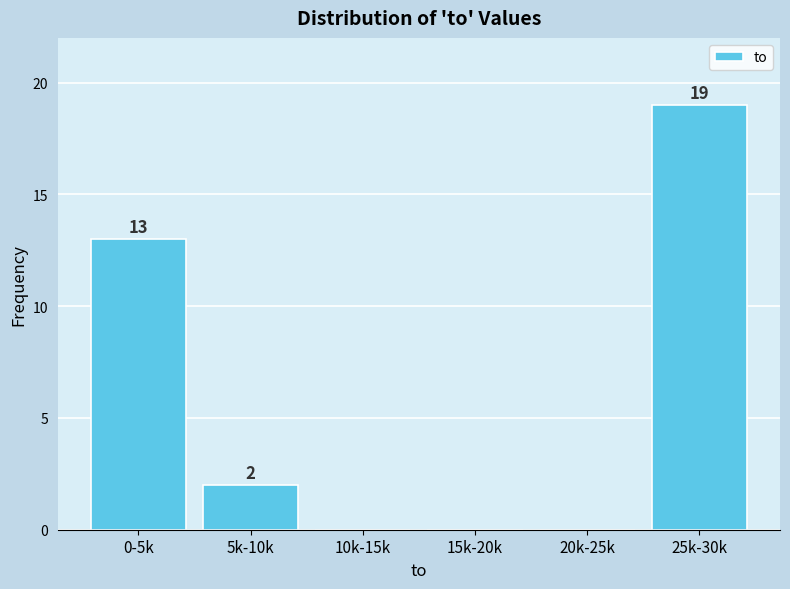

Reading left to right, list all the values displayed in this chart.

0-5k=13	5k-10k=2	10k-15k=0	15k-20k=0	20k-25k=0	25k-30k=19